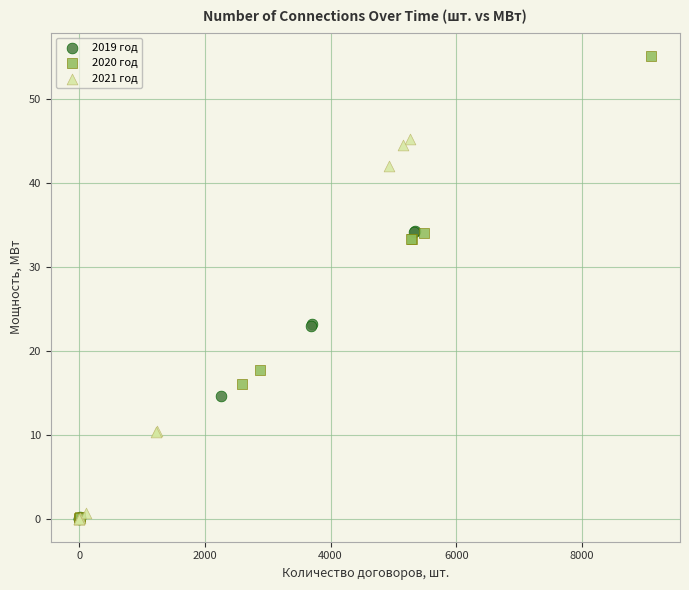

Which series reaches the maximum Y coordinate?

2020 год